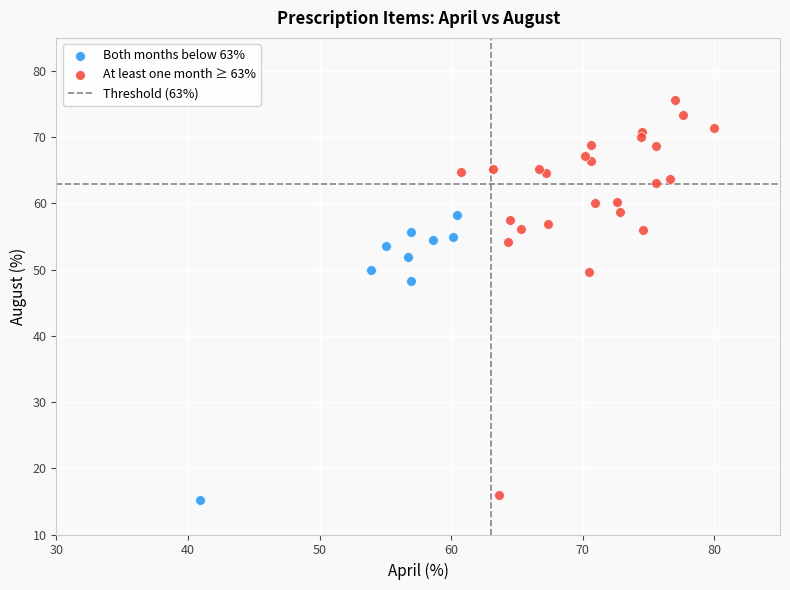

Which series reaches the maximum Y coordinate?

At least one month ≥ 63%